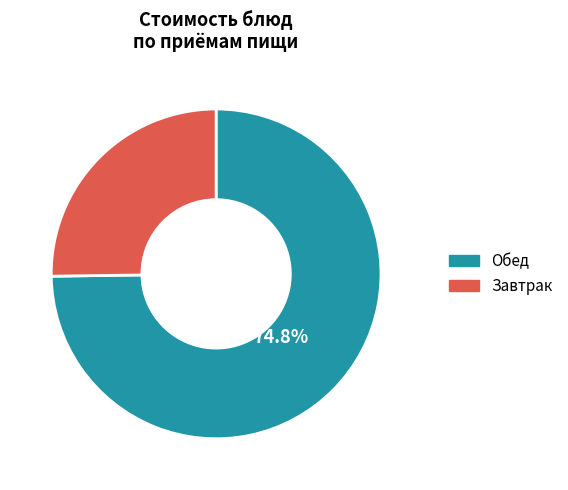

Is there a majority slice in this chart?

Yes